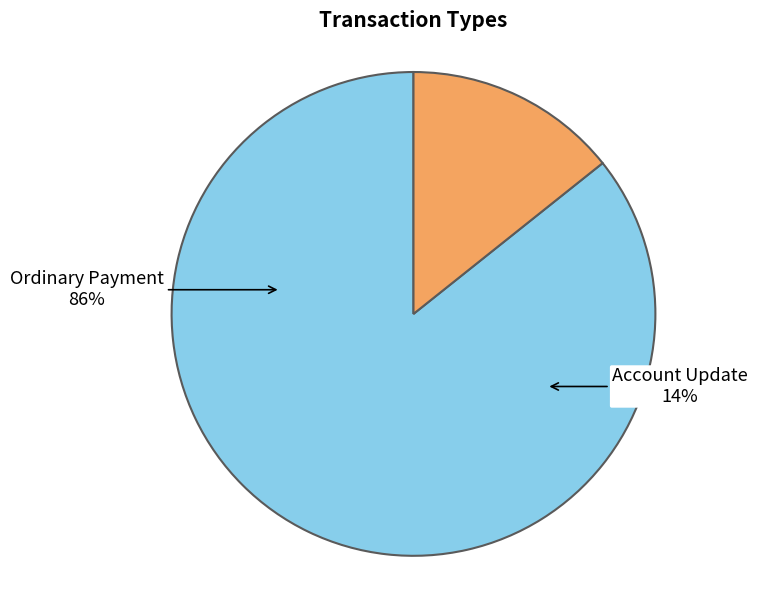

True or false: Account Update (0.0) accounts for 10% of the total.

False